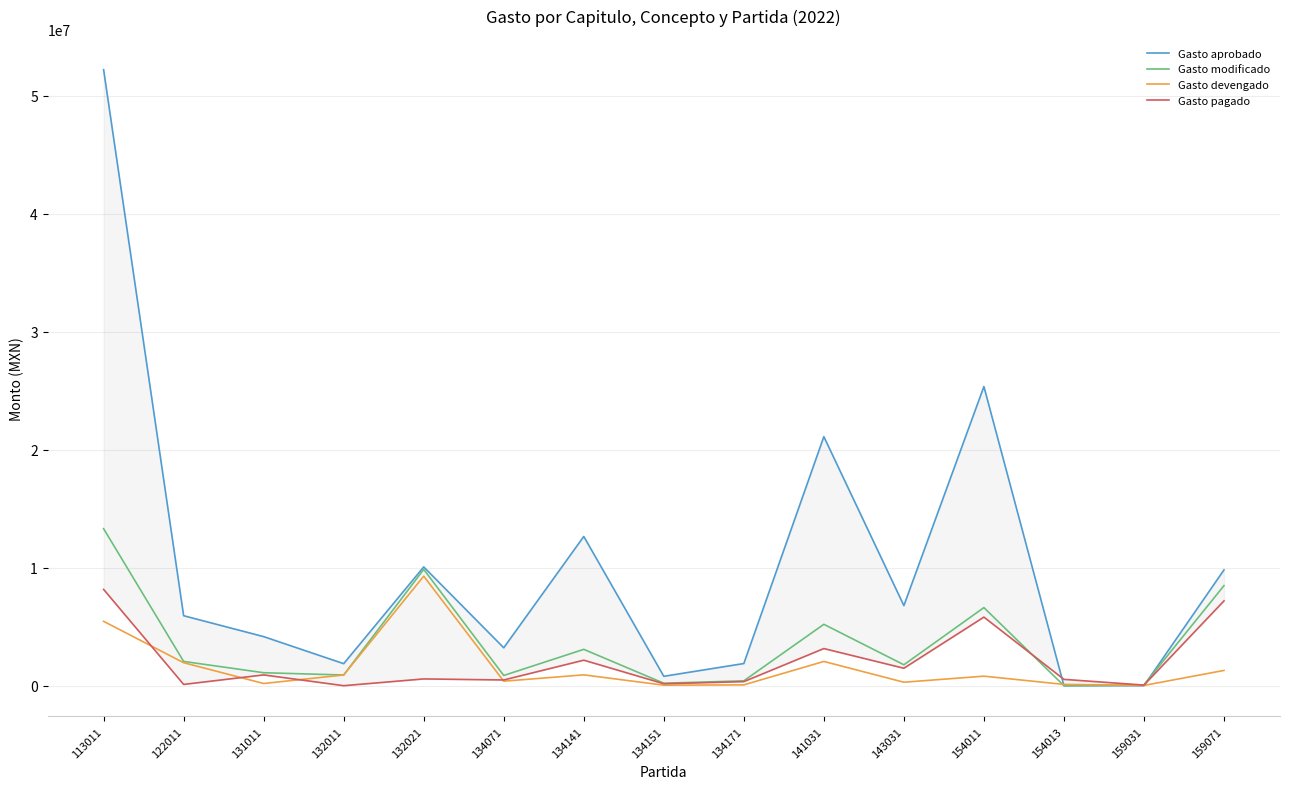

True or false: Gasto pagado and Gasto devengado intersect in this chart.

True